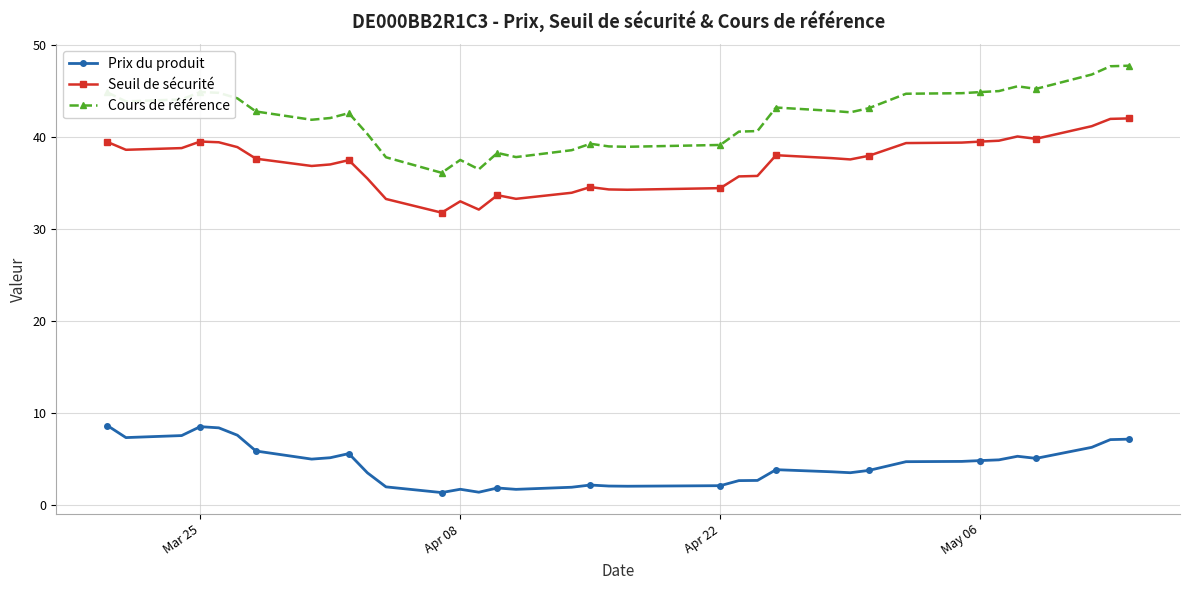

Which series has the largest range (max minus min)?

Cours de référence